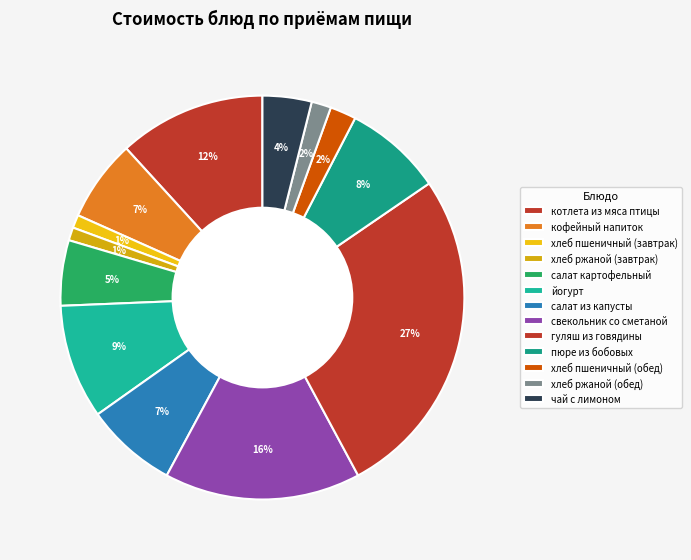

Rank the categories by value from lowest to highest.

хлеб пшеничный (завтрак), хлеб ржаной (завтрак), хлеб ржаной (обед), хлеб пшеничный (обед), чай с лимоном, салат картофельный, кофейный напиток, салат из капусты, пюре из бобовых, йогурт, котлета из мяса птицы, свекольник со сметаной, гуляш из говядины